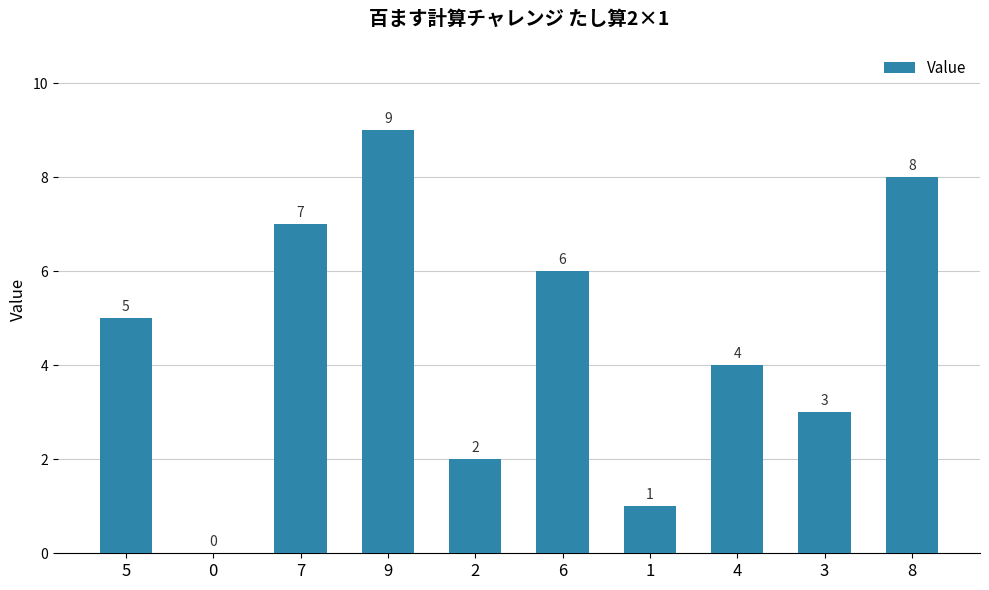

How many categories are shown in the chart?

10